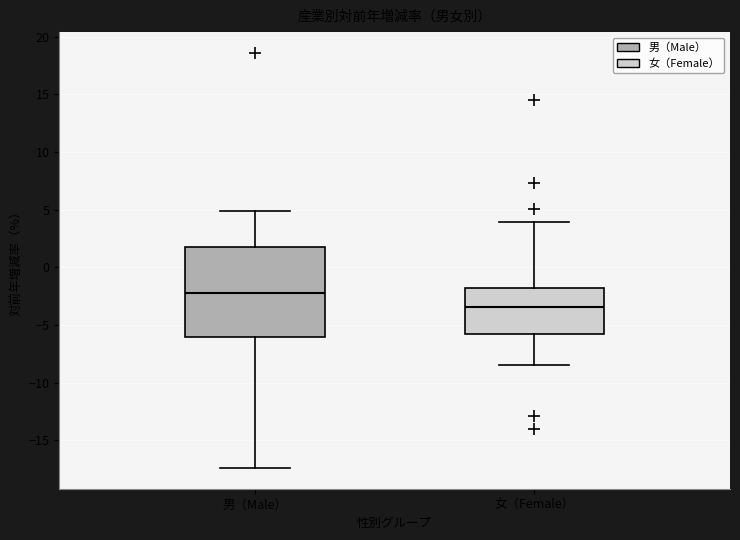

Where does the upper whisker of the box for 男（Male） end on the y-axis? The values are not printed on the chart, so give them approximately, as read against the axis.

5.0